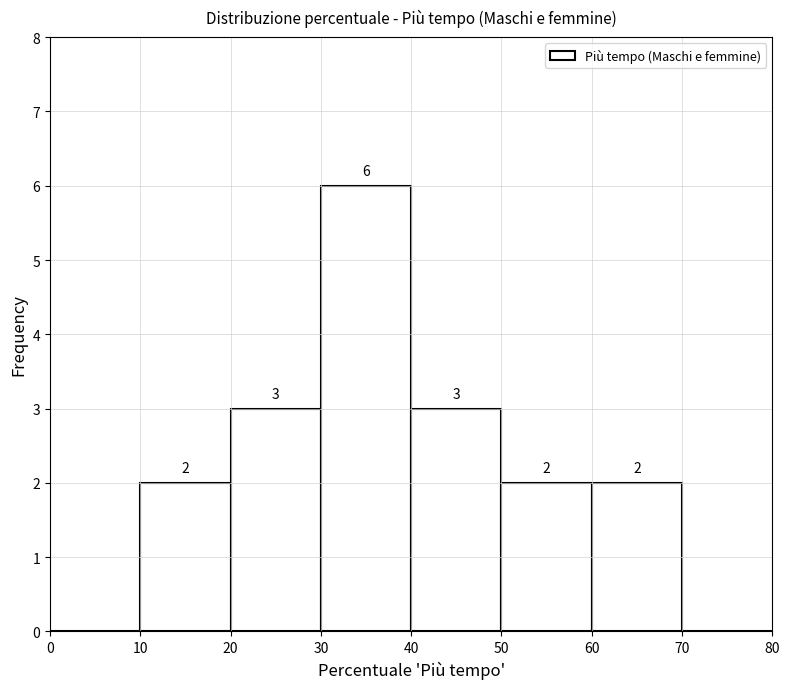

Over which range of the x-axis is the bar tallest?

30 to 40